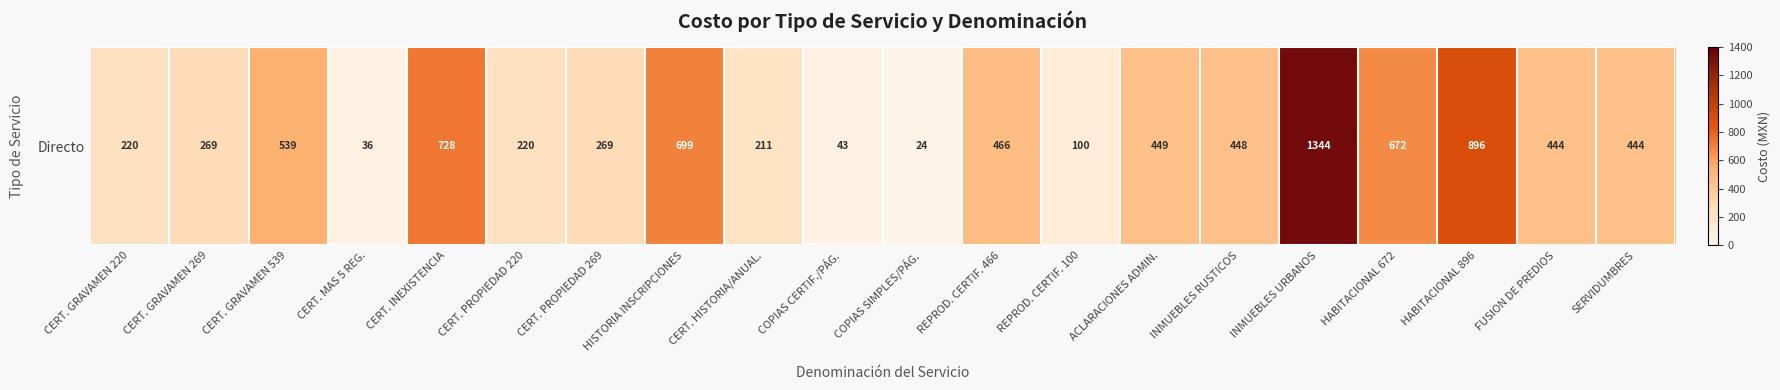

What is the difference between the values at CERT. GRAVAMEN 220 and SERVIDUMBRES?

224